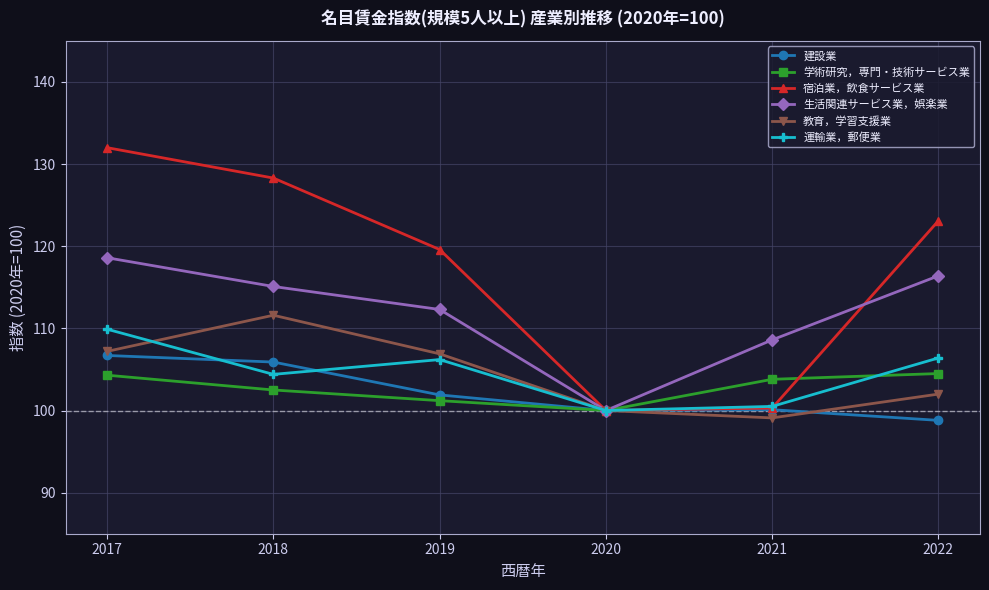

What are all the series names shown in the legend?

建設業, 学術研究，専門・技術サービス業, 宿泊業，飲食サービス業, 生活関連サービス業，娯楽業, 教育，学習支援業, 運輸業，郵便業